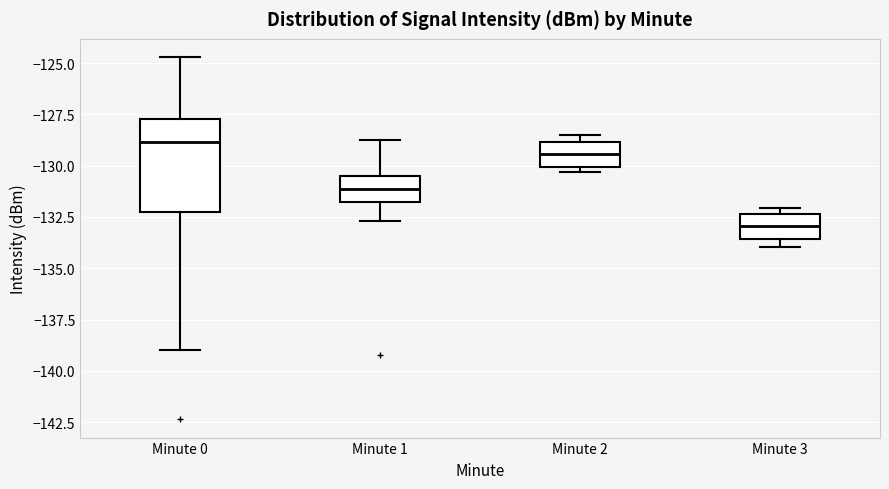

Where does the upper whisker of the box for Minute 0 end on the y-axis? The values are not printed on the chart, so give them approximately, as read against the axis.

-124.5